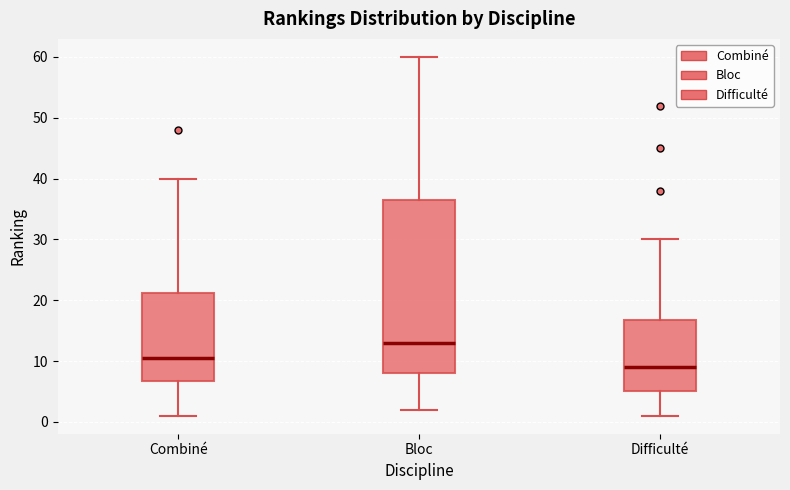

Reading left to right, read every box against the y-axis: the position of its median line, the range the box covers, and the ends of its whiskers. The values are not printed on the chart, so give them approximately, as read against the axis.

Combiné: median 11, box 7 to 21, whiskers 1 to 40
Bloc: median 13, box 8 to 37, whiskers 2 to 60
Difficulté: median 9, box 5 to 17, whiskers 1 to 30